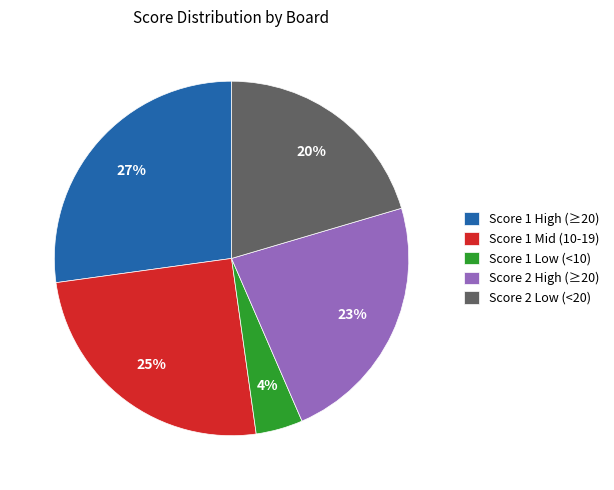

Is there a majority slice in this chart?

No